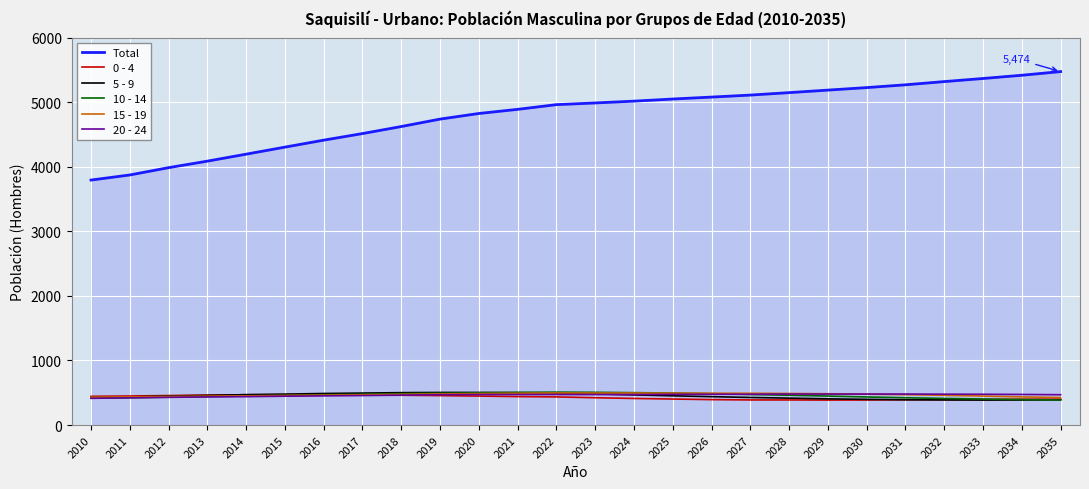

What is the lowest value of the Total series?

3794